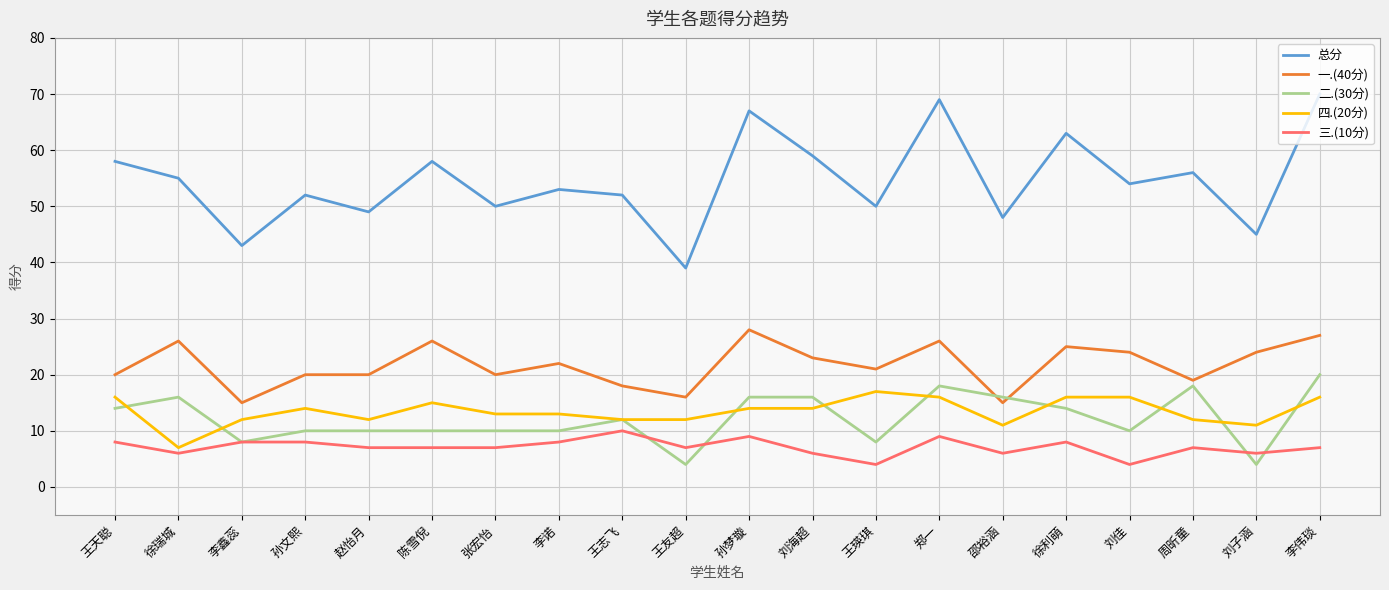

What is the total value across all series at 郑一?

138